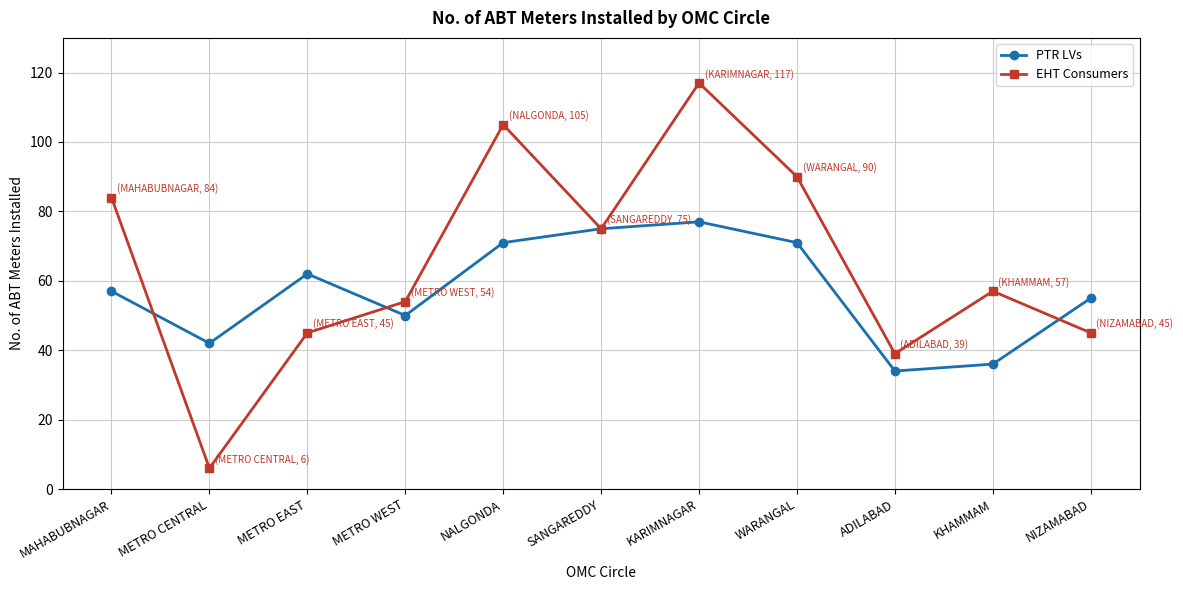

At which category is the sum across all series the highest?

KARIMNAGAR